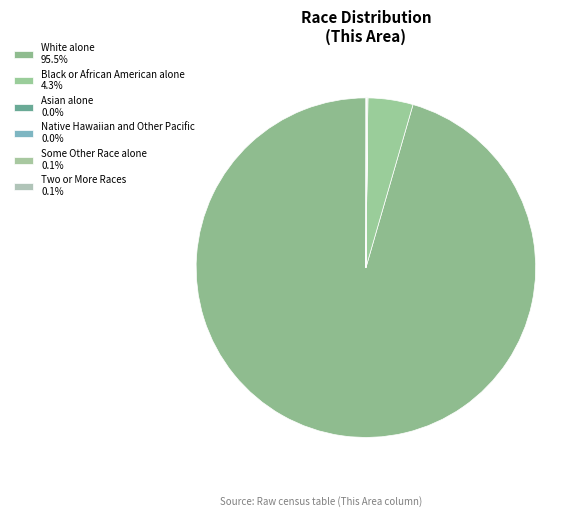

What percentage do Some Other Race alone and Black or African American alone together represent?

4.4%